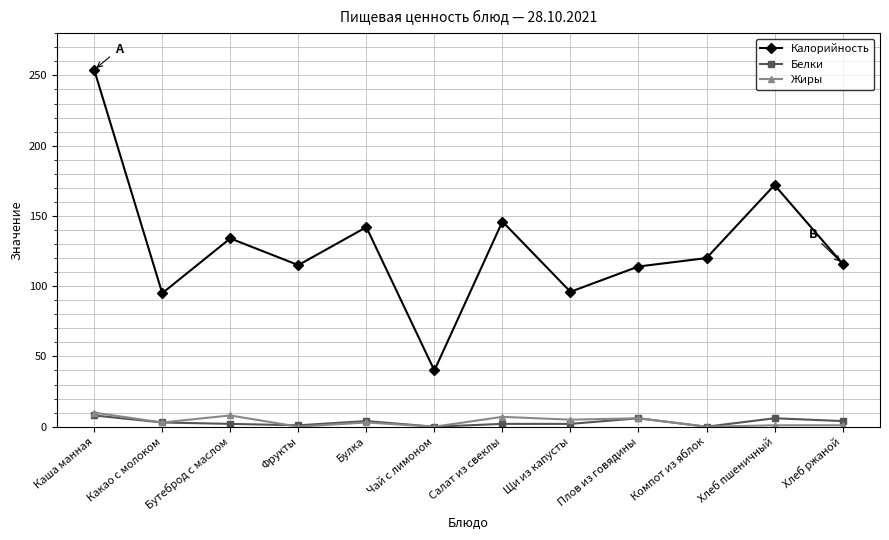

How many data points in Калорийность are less than 120?

6